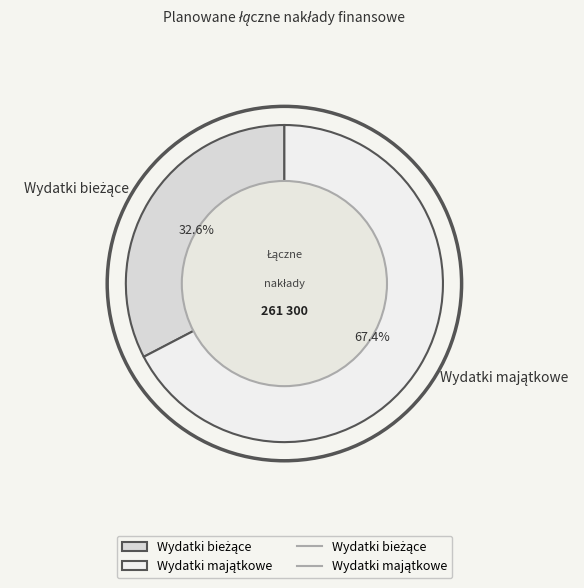

How many segments does this pie chart have?

2